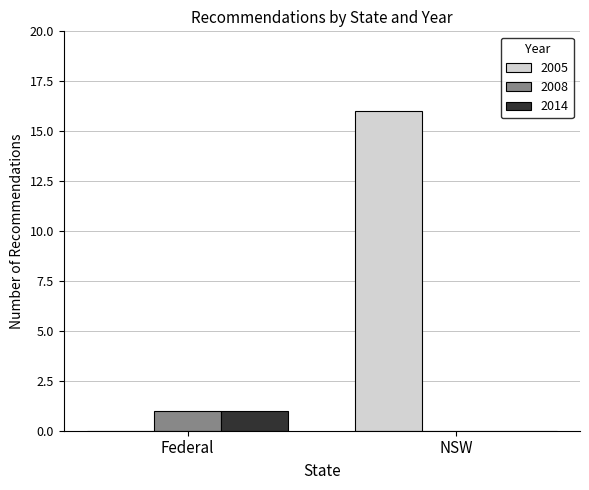

Reading left to right, extract all data points from this chart.

2005: Federal=0	NSW=16
2008: Federal=1	NSW=0
2014: Federal=1	NSW=0